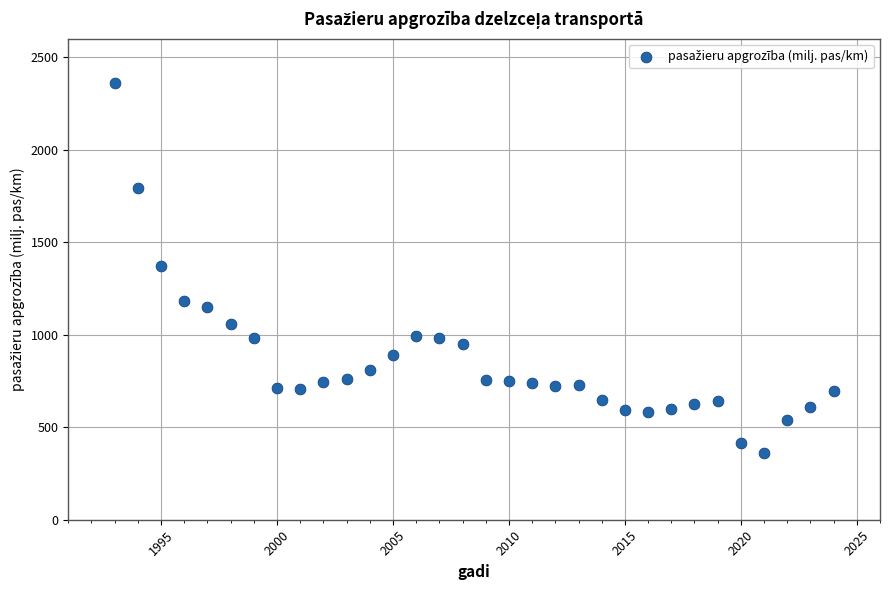

What is the range of Y values (max minus min)?

1998.2